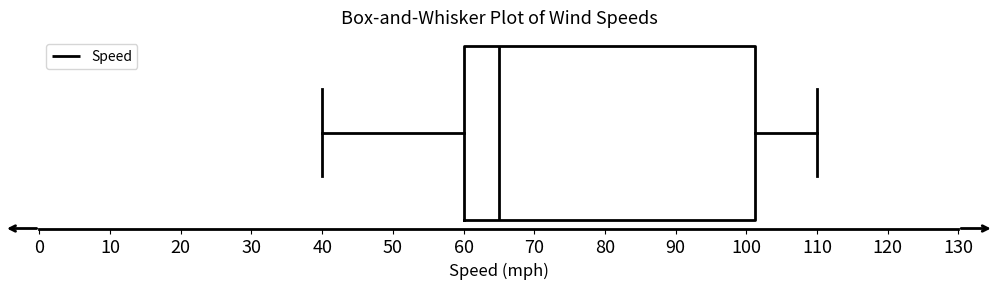

Transcribe this box plot: give where the median line is, the range the box spans, and where the two whiskers end, as read against the x-axis. The values are not printed on the chart, so give them approximately, as read against the axis.

median 65, box 60 to 101, whiskers 40 to 110